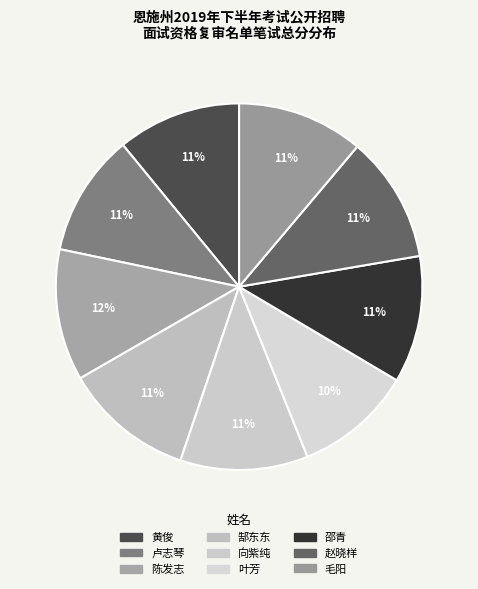

Count the number of slices in the pie.

9